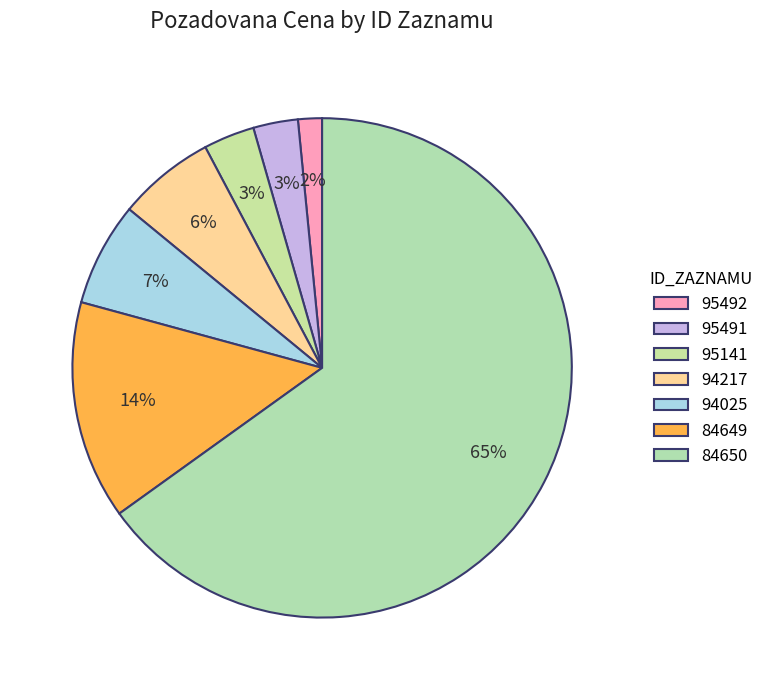

Count the number of slices in the pie.

7